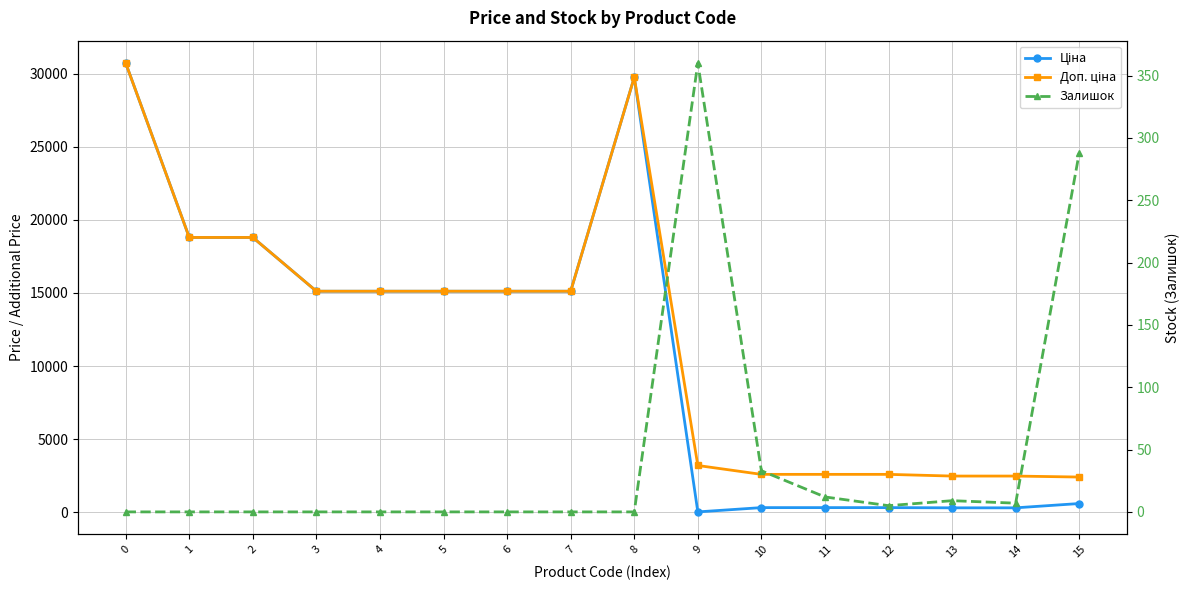

Rank the categories by Доп. ціна value from lowest to highest.

15, 13, 14, 10, 11, 12, 9, 3, 4, 5, 6, 7, 1, 2, 8, 0